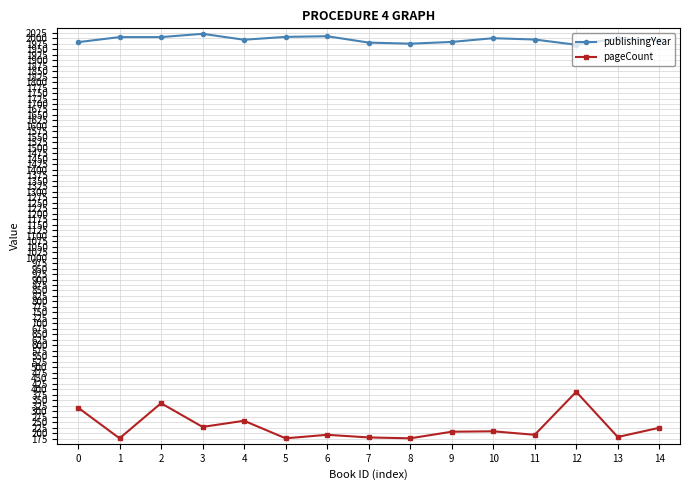

List the series in order of their overall mean, highest first.

publishingYear, pageCount